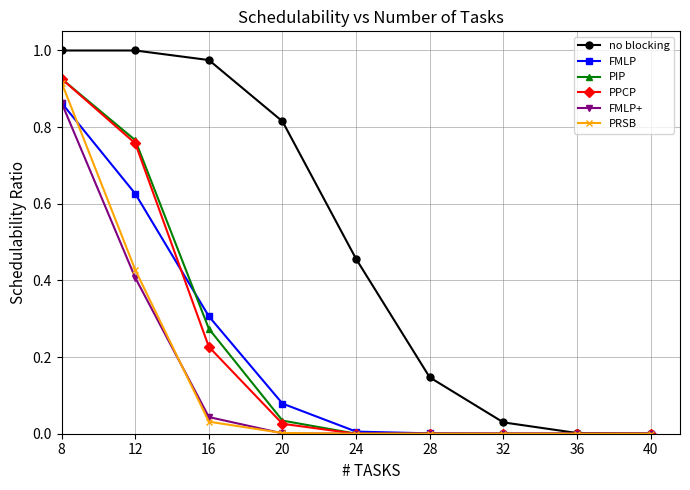

Which series has the largest total across all categories?

no blocking